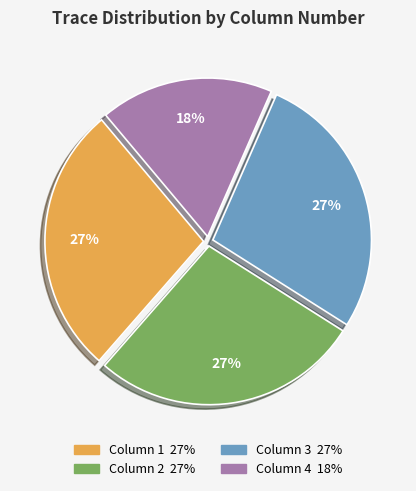

Do Column 2 and Column 4 together represent more than half of the pie?

No